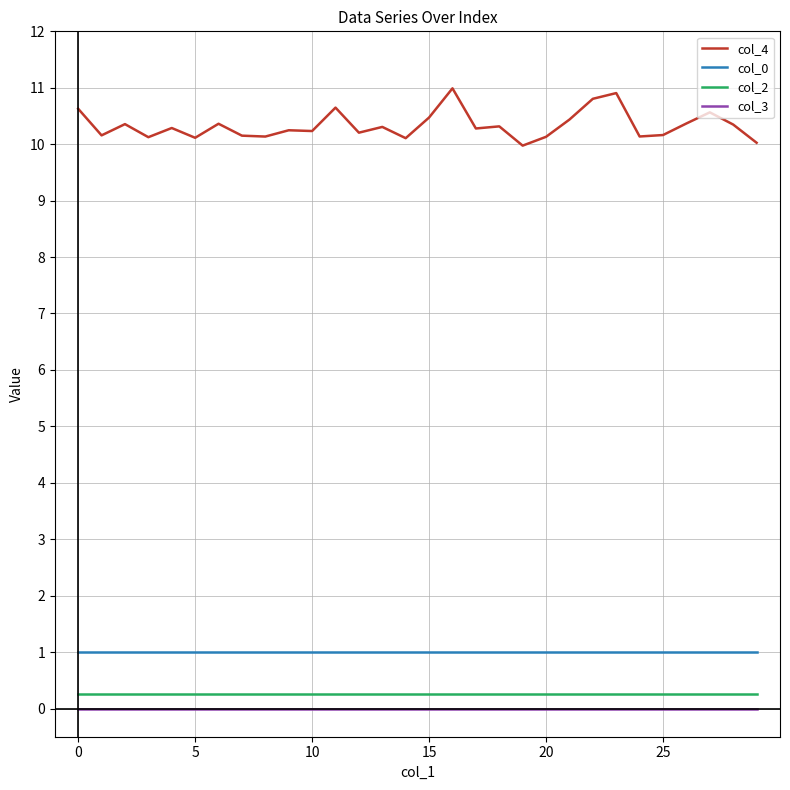

Which series has the largest total across all categories?

col_4